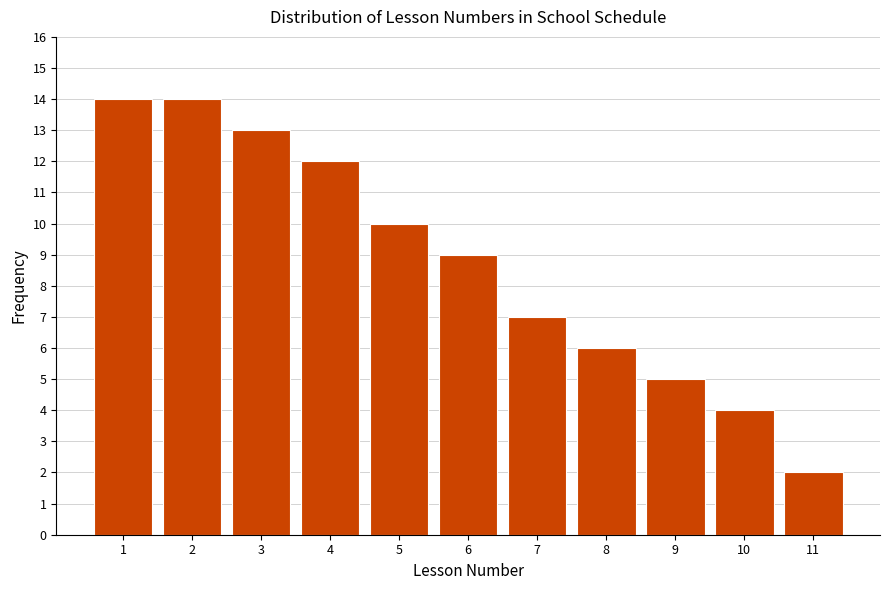

Reading left to right, list all the values displayed in this chart.

14	14	13	12	10	9	7	6	5	4	2